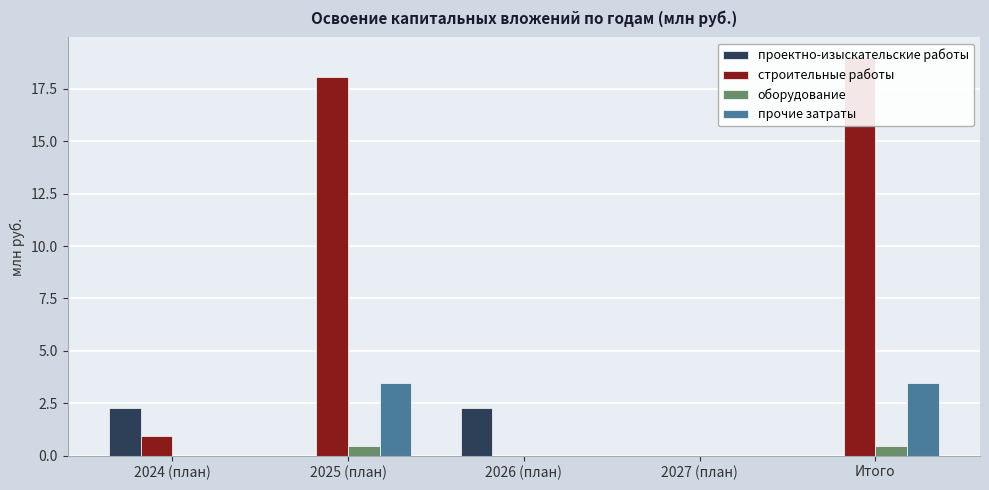

Is it true that проектно-изыскательские работы equals 3.3 at 2026 (план)?

False